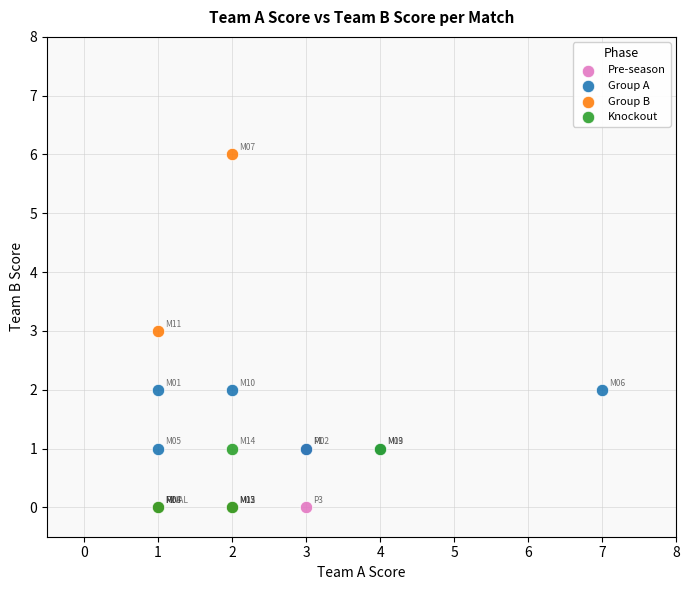

Which series reaches the maximum Y coordinate?

Group B